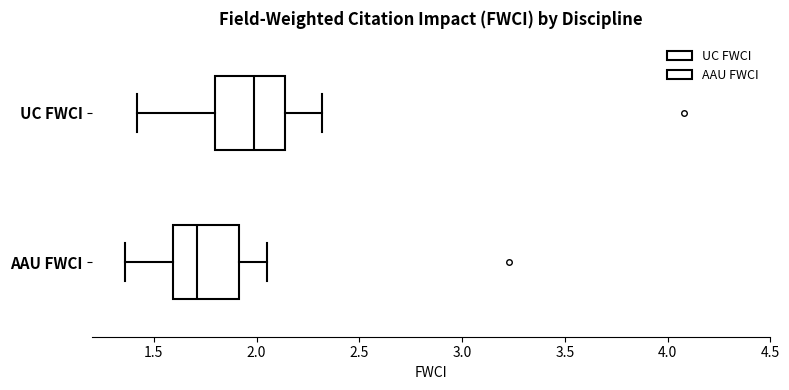

Reading bottom to top, transcribe this box plot: for each box, give where its median line is, the range the box spans, and where its two whiskers end, as read against the x-axis. The values are not printed on the chart, so give them approximately, as read against the axis.

AAU FWCI: median 1.70, box 1.60 to 1.90, whiskers 1.35 to 2.05
UC FWCI: median 2.00, box 1.80 to 2.15, whiskers 1.40 to 2.30